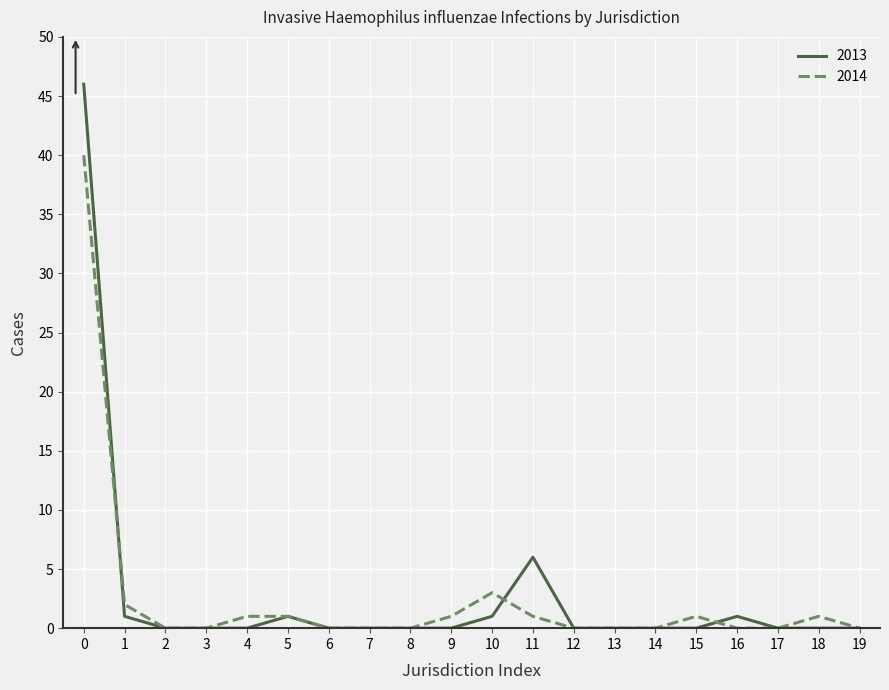

List the series in order of their peak value, lowest first.

2014, 2013